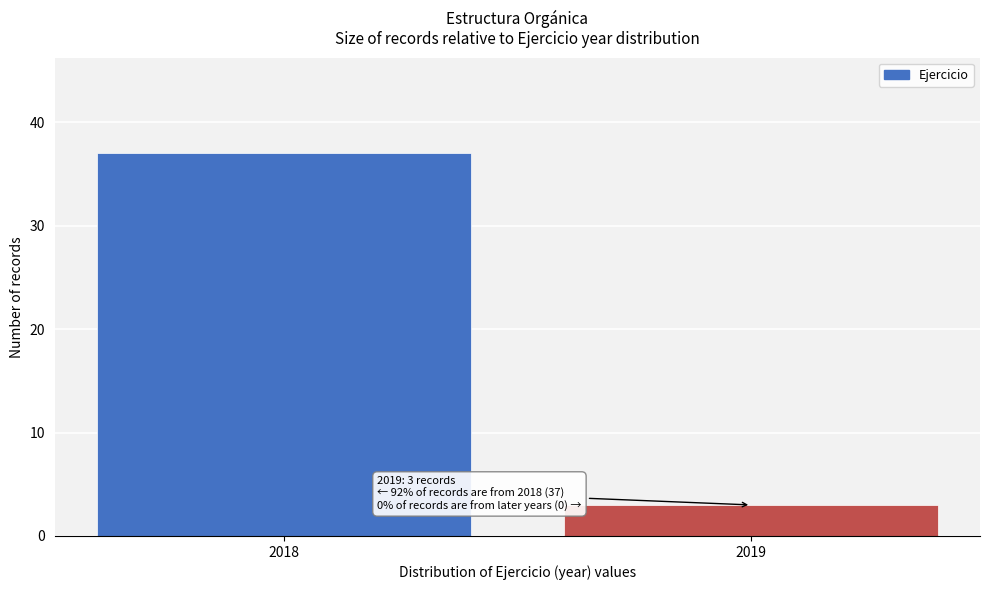

Reading right to left, what are all the values shown in this chart?

3	37